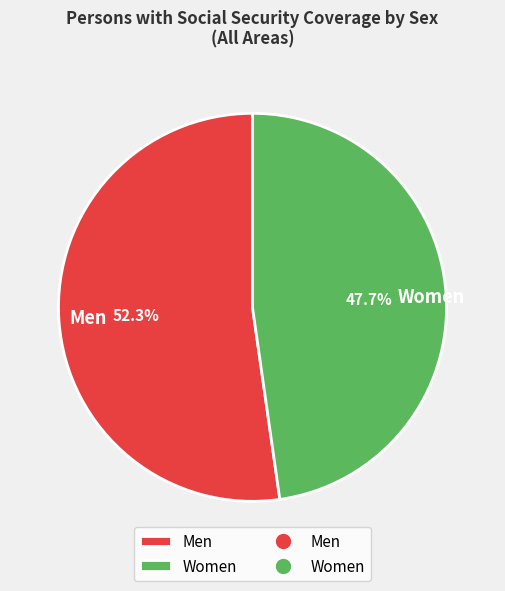

The Men slice represents 52% of the pie. True or false?

True